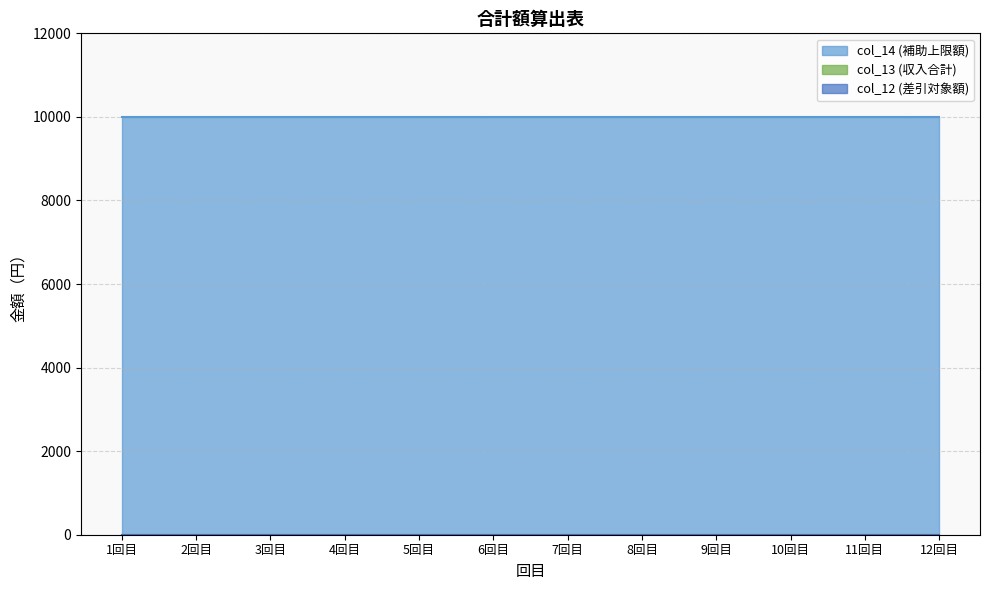

Which category has the highest value across all series?

1